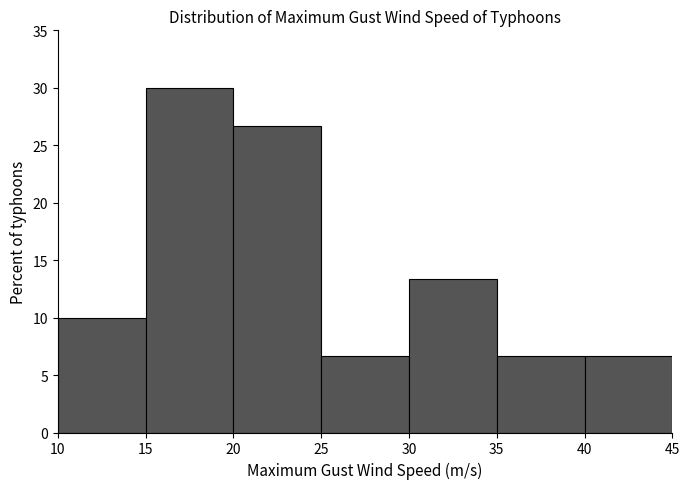

Which range on the x-axis has the tallest bar?

15 to 20